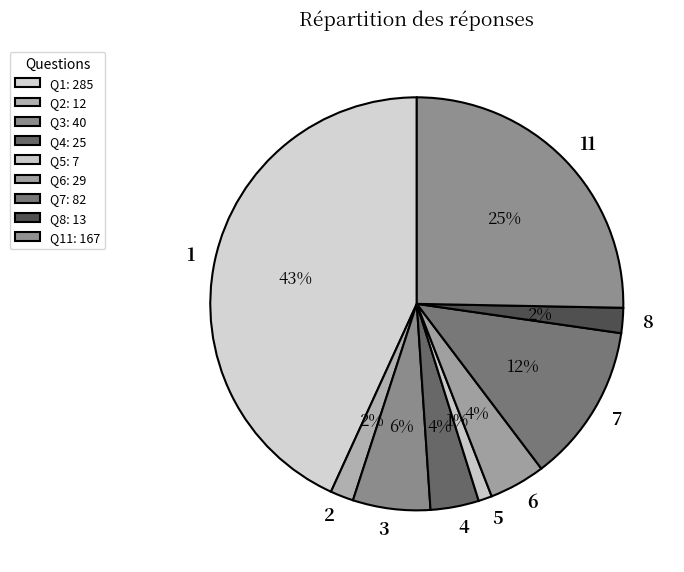

Which slice is the smallest?

5